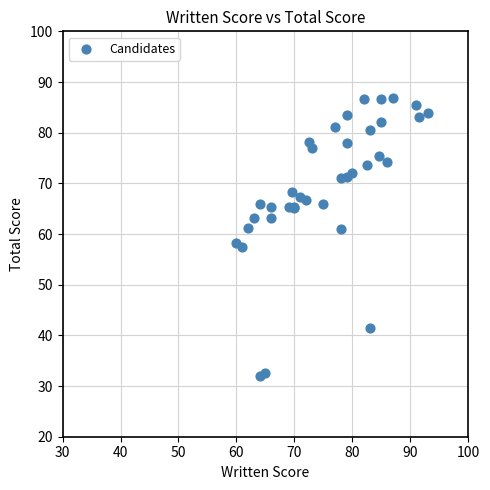

What Y value in the scatter plot is closest to 59?

58.2